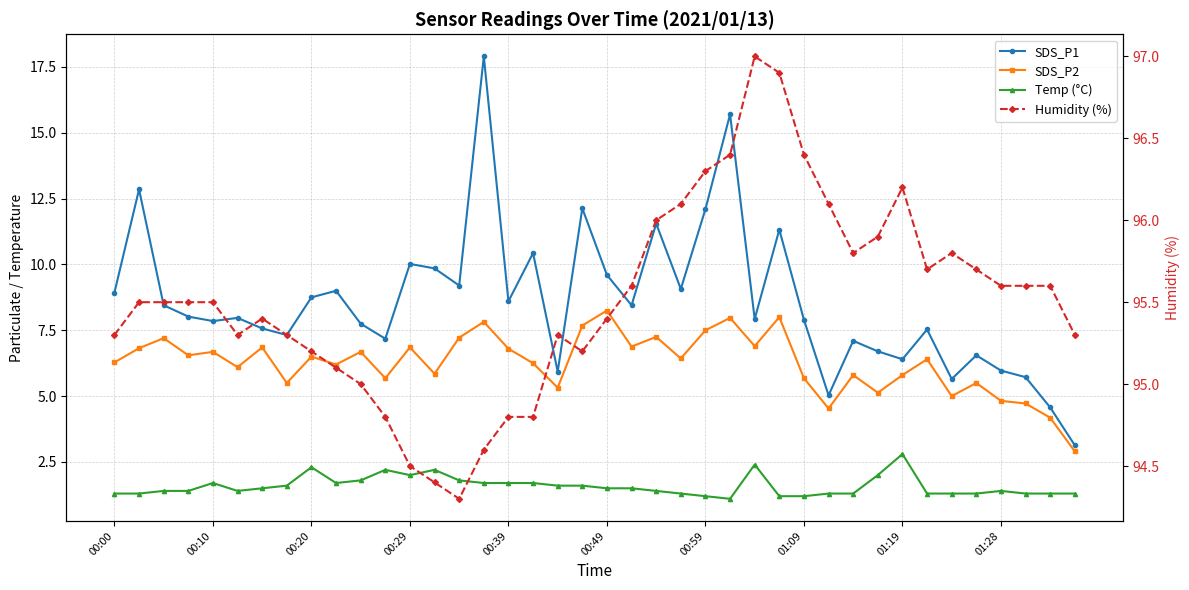

Rank the categories by SDS_P2 value from lowest to highest.

39, 38, 29, 37, 36, 34, 31, 18, 01:09, 35, 11, 28, 30, 32, 13, 00:49, 01:28, 17, 00:00, 33, 23, 01:19, 00:29, 00:39, 10, 16, 00:10, 00:59, 12, 21, 26, 00:20, 14, 22, 24, 19, 15, 25, 27, 20